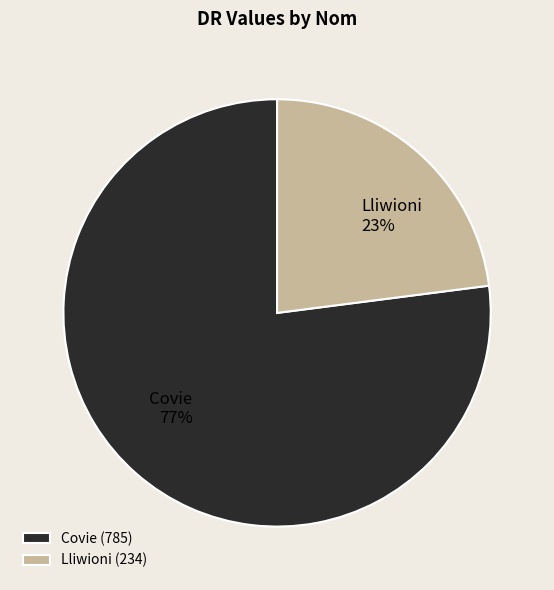

To the nearest percent, what is the average slice percentage?

50%